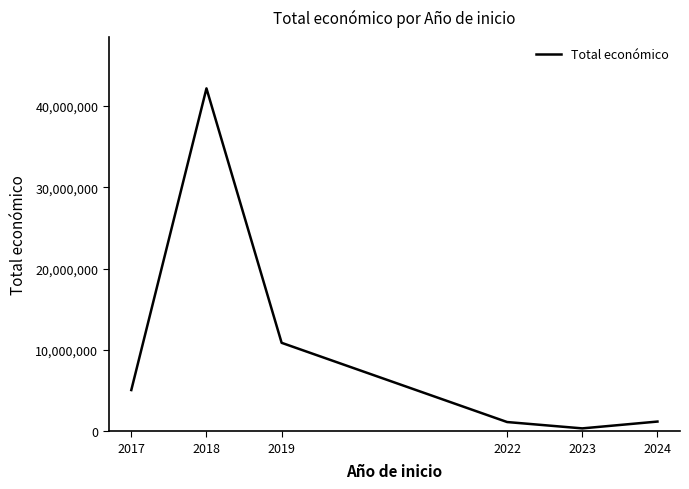

Where is the data nearest to the value 21246726?

2019